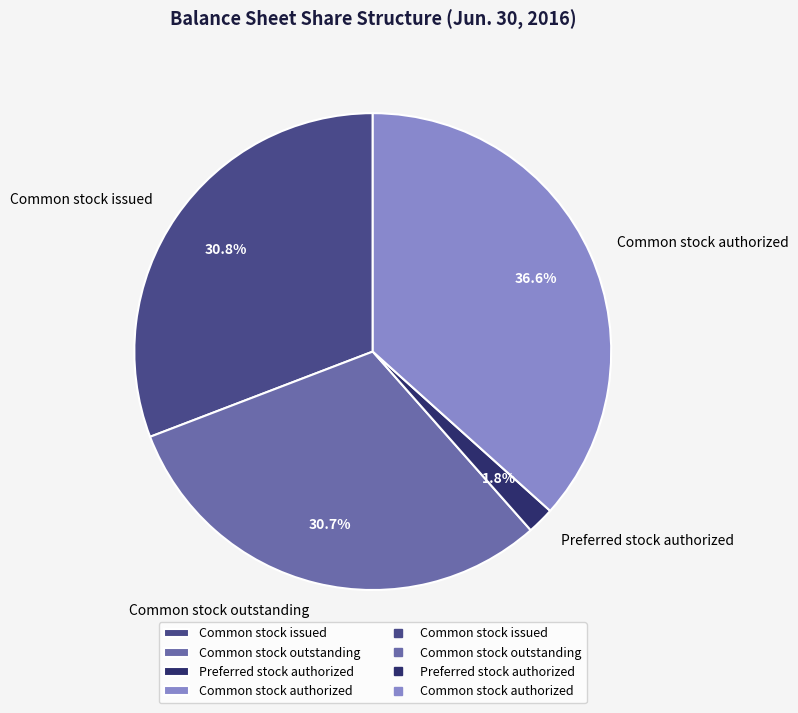

What is the ratio of the value at Common stock authorized to the value at Common stock issued?

1.2